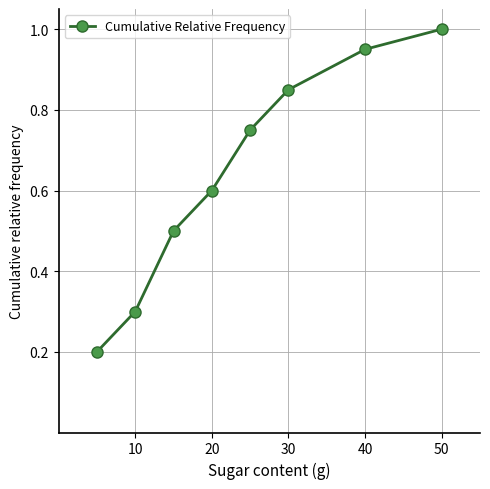

What is the sum of all values?

5.2